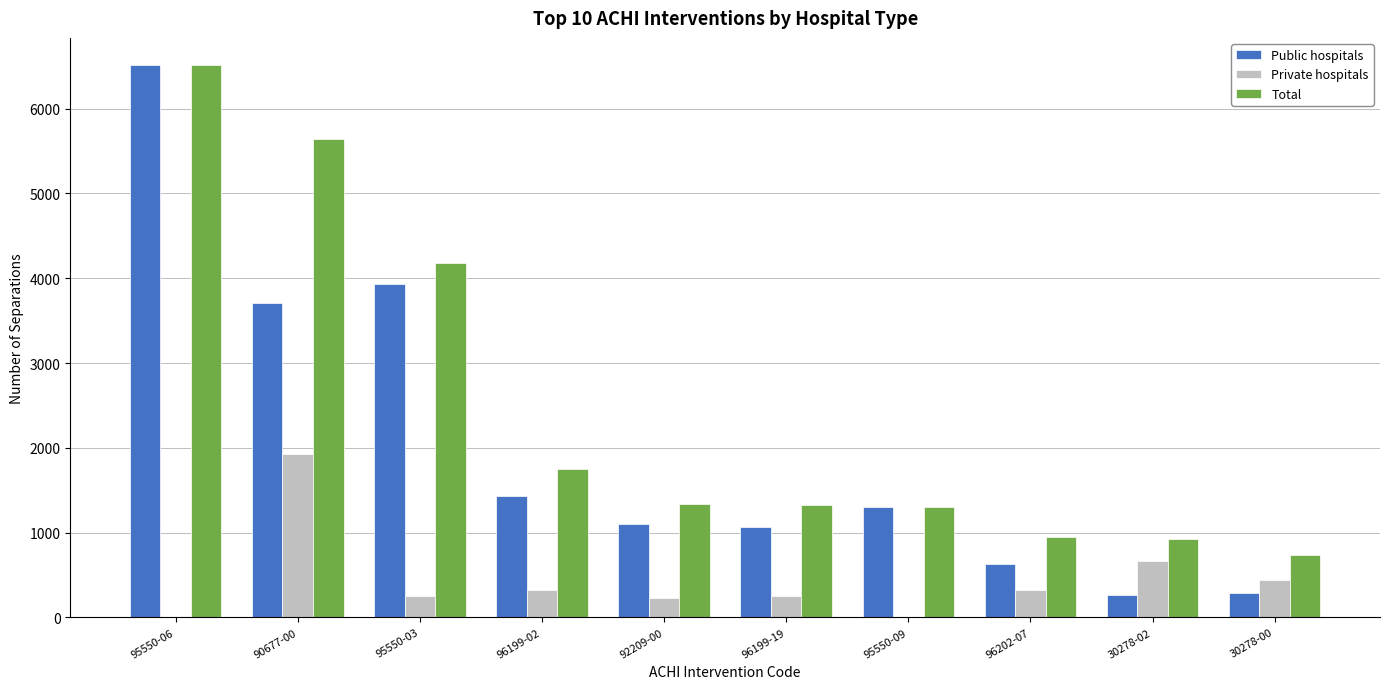

At which label is Total closest to 3622?

95550-03